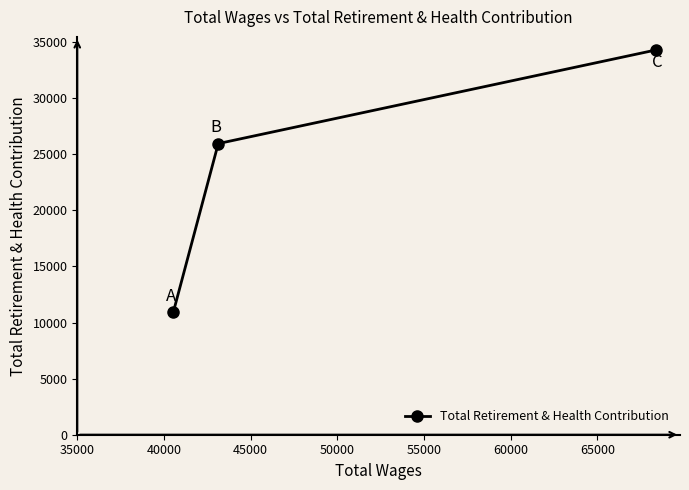

Is this an area chart (filled region under the line)?

No